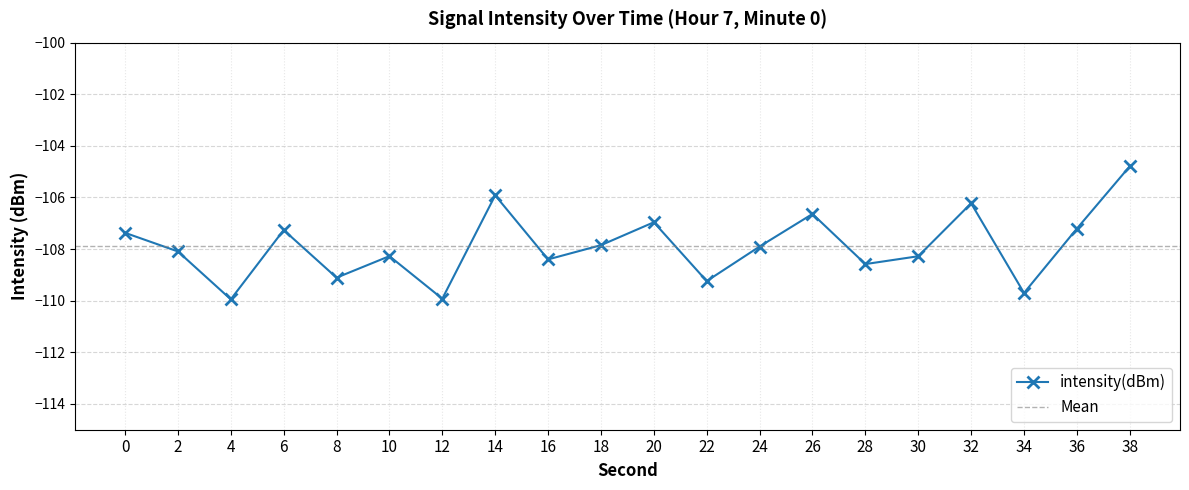

What is the difference between the maximum and minimum values?

5.2